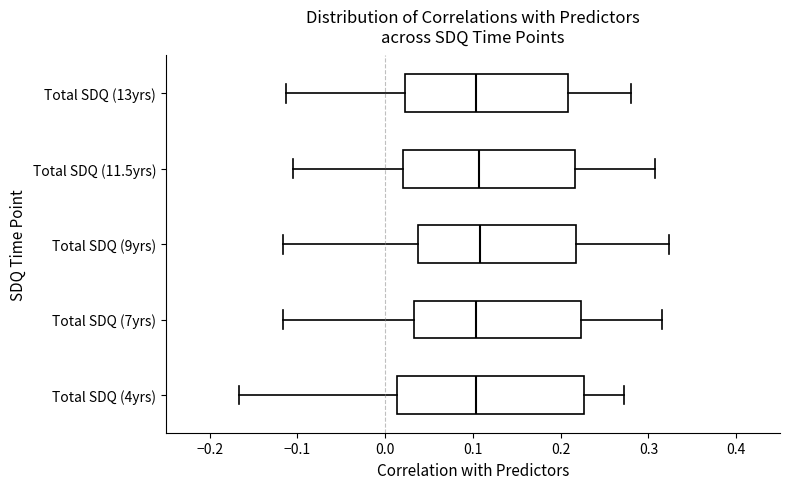

Comparing the boxes themselves (not the whiskers), which one is the widest?

Total SDQ (4yrs)